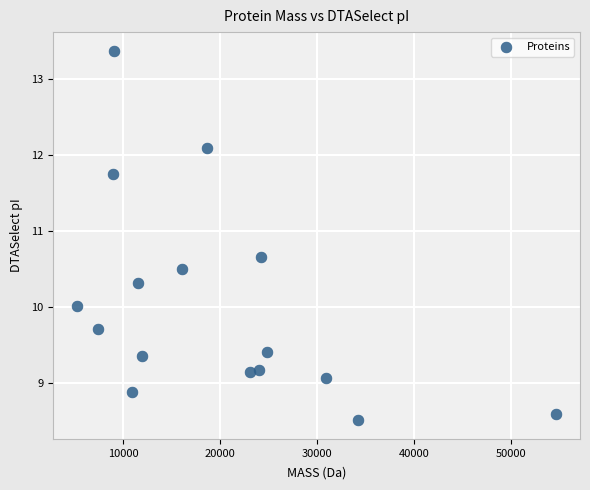

What is the range of X values (max minus min)?

49425.9